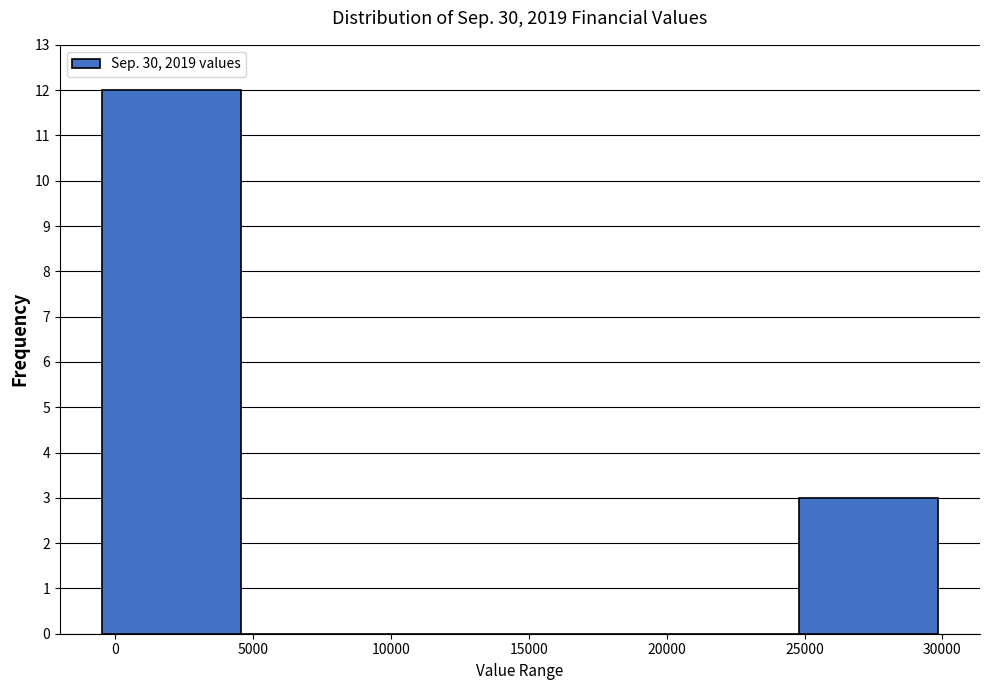

Which range on the x-axis has the tallest bar?

-500 to 4500